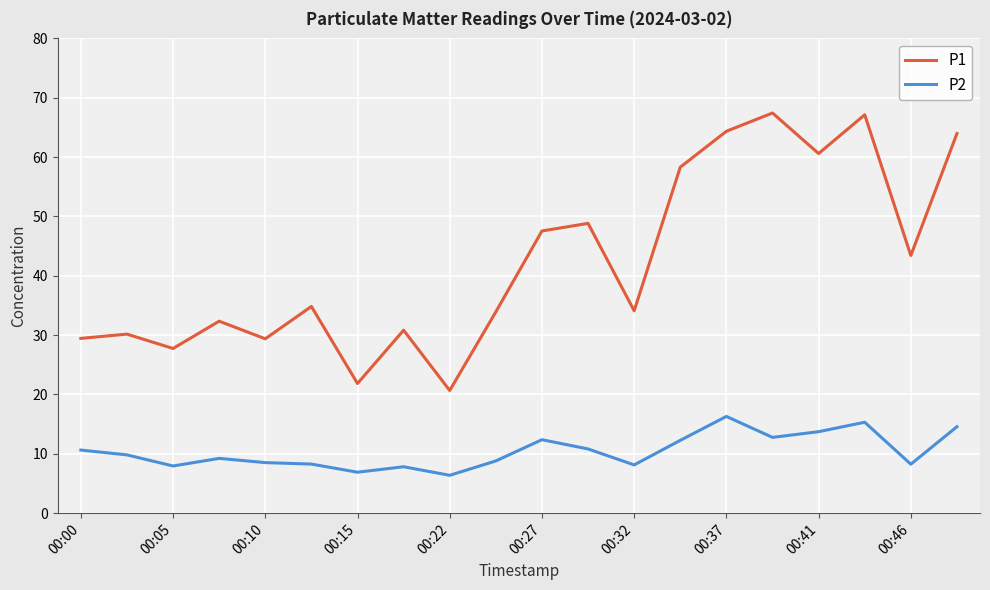

What is the smallest value displayed?

6.4